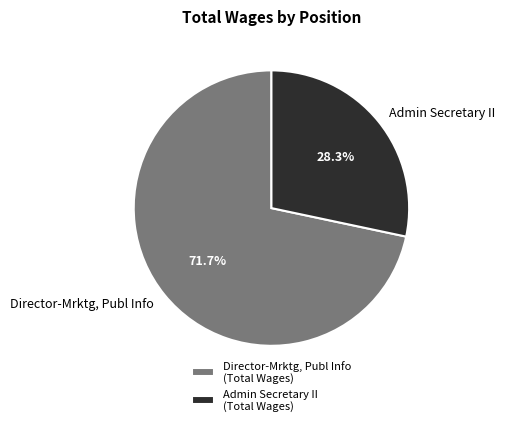

Is there a majority slice in this chart?

Yes